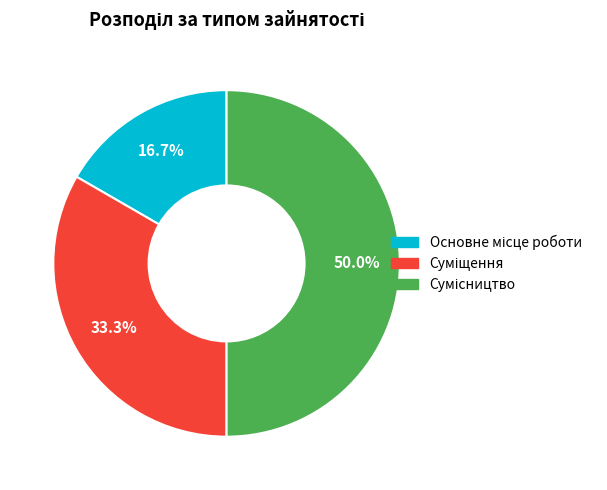

What is the change in value from Основне місце роботи to Суміщення?

+1